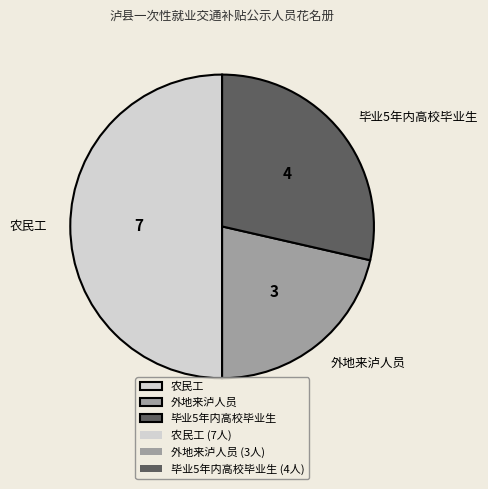

Approximately how many times larger is the value at 毕业5年内高校毕业生 compared to 农民工?

0.6